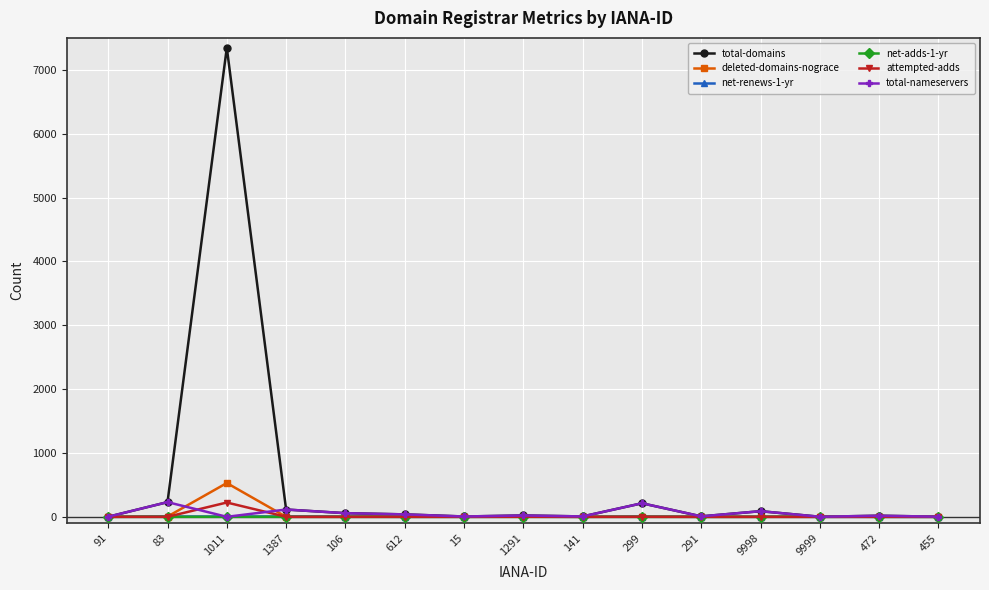

True or false: total-domains has more than 1 points higher than both neighbors.

True